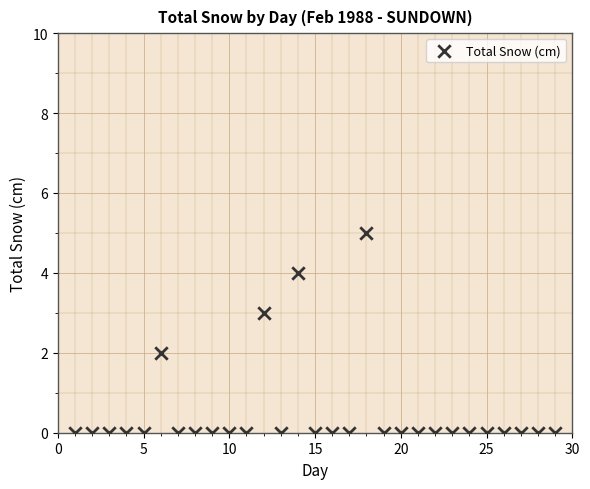

What is the range of X values (max minus min)?

28